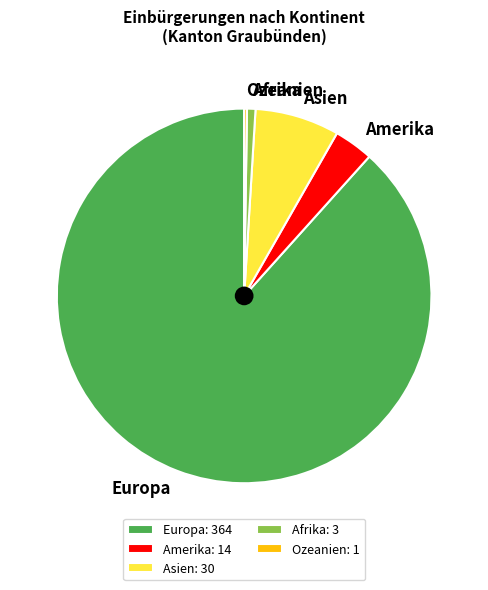

Is the sum of Europa and Afrika greater than half?

Yes